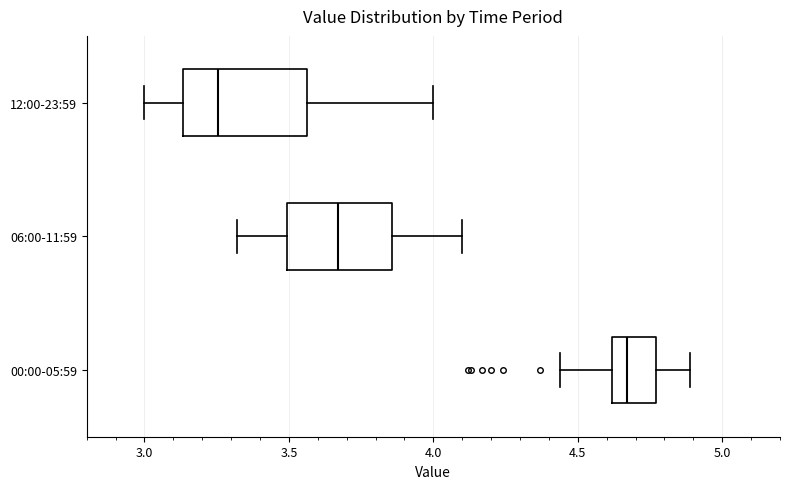

Which box's median line is the furthest to the right?

00:00-05:59